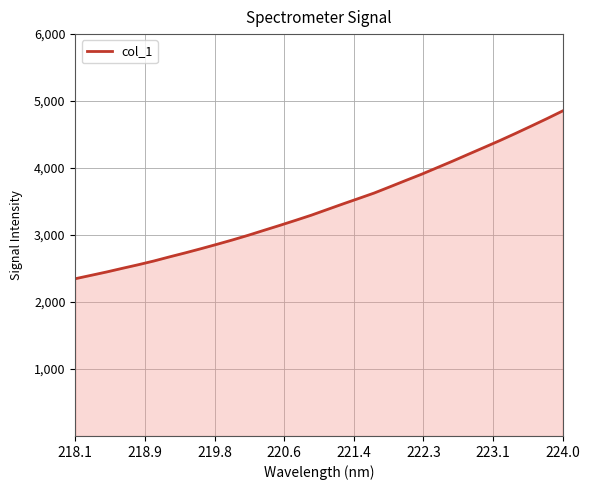

What is the maximum value shown in the chart?

4852.8